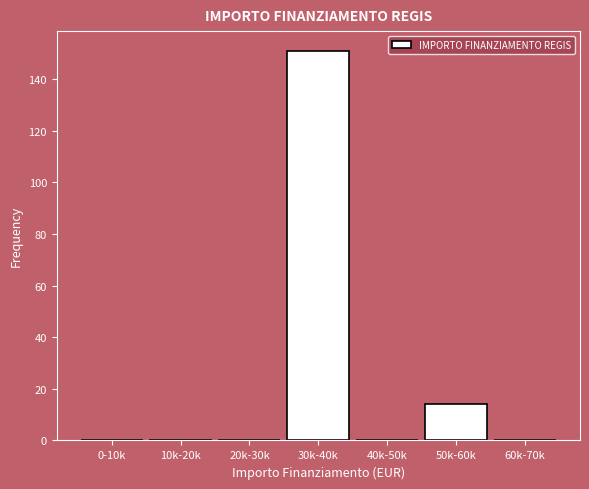

Reading right to left, extract all data points from this chart.

60k-70k=0	50k-60k=14	40k-50k=0	30k-40k=151	20k-30k=0	10k-20k=0	0-10k=0